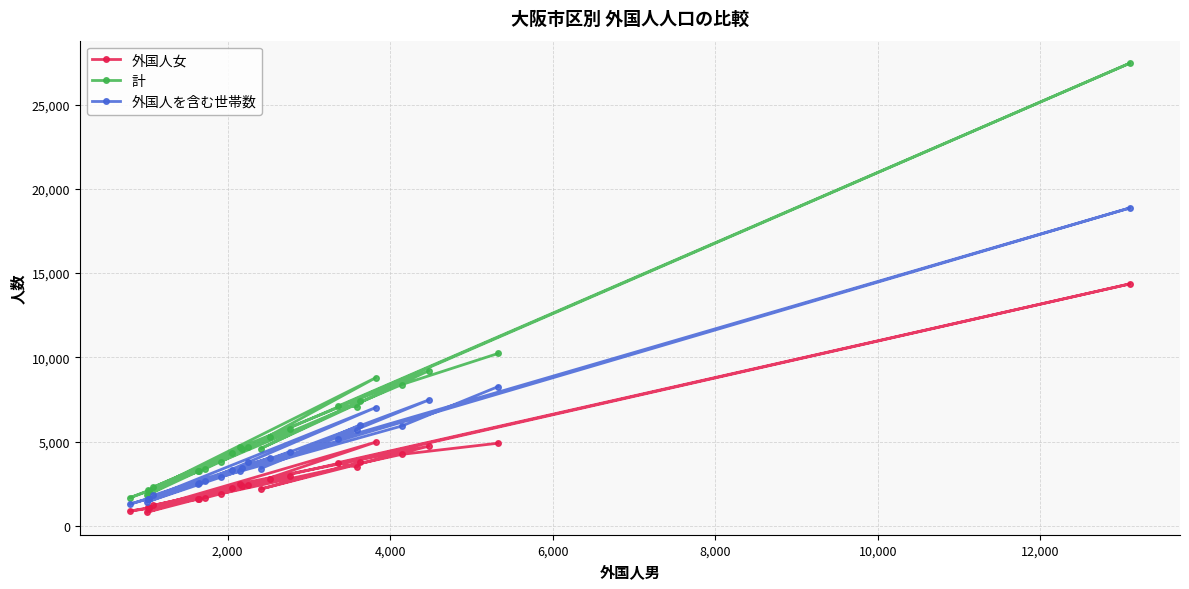

What is the value of the 計 point at the 9th from the left?

3812